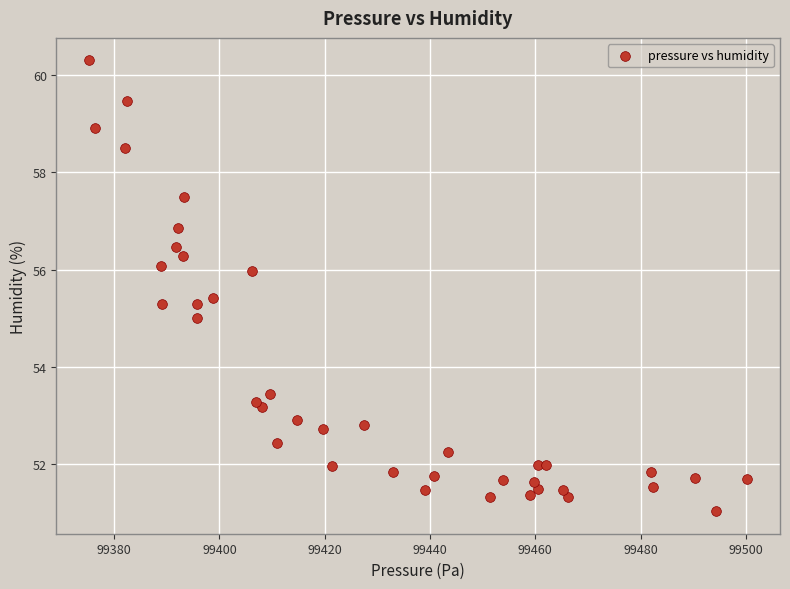

What is the range of Y values (max minus min)?

9.3